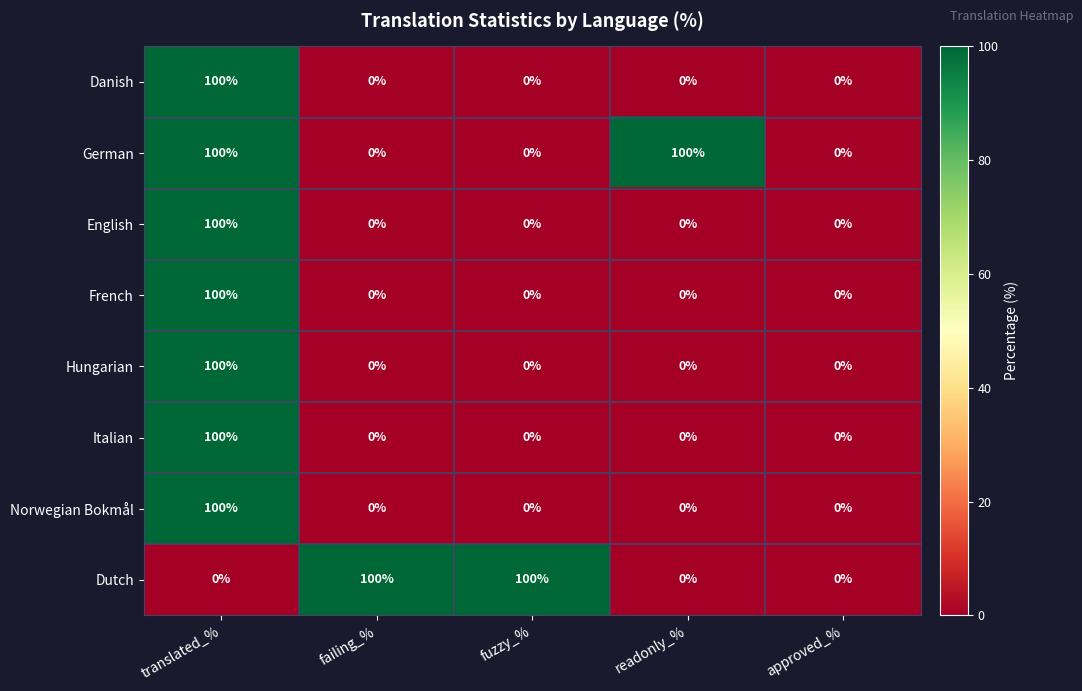

Is it true that Norwegian Bokmål equals 0 at fuzzy_%?

True